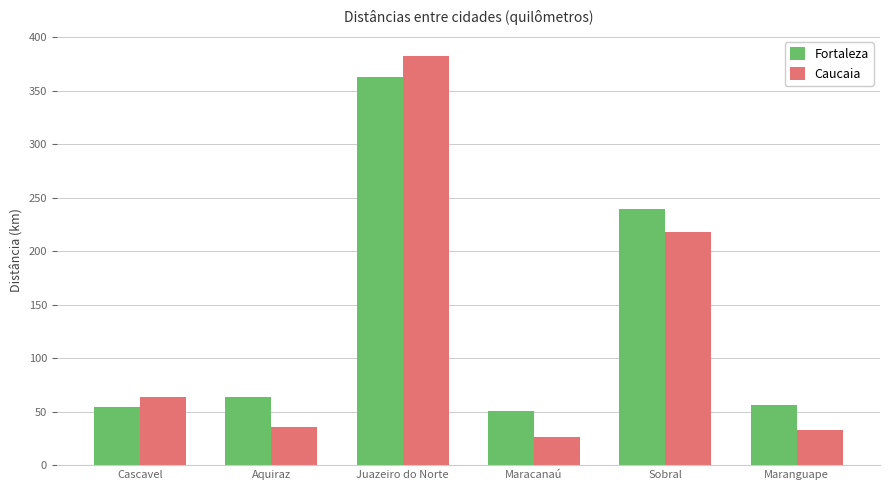

Are the bars grouped side by side (vs. stacked)?

Yes